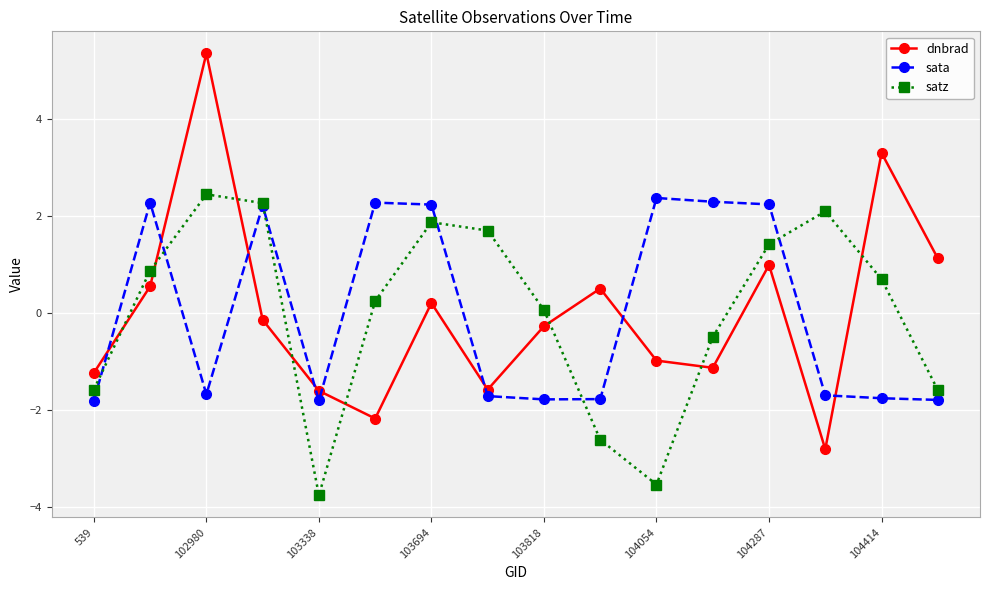

True or false: dnbrad and satz intersect in this chart.

True